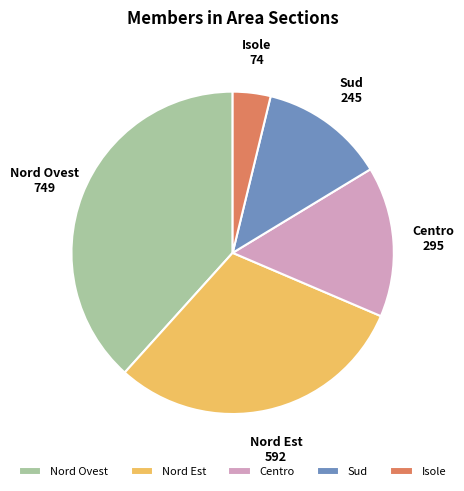

Does any single category account for the majority?

No